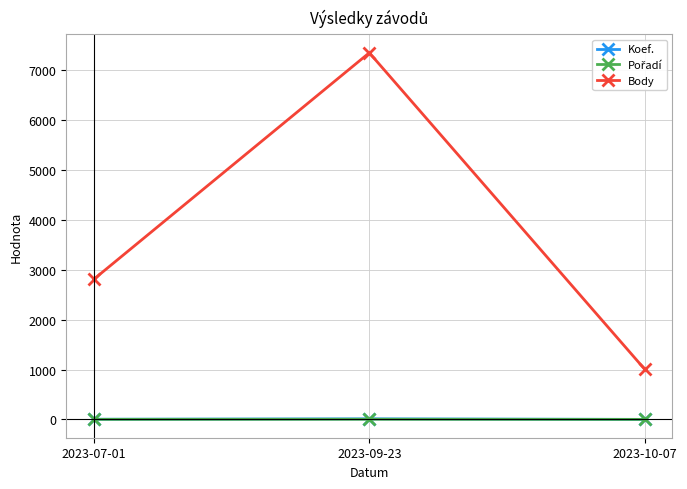

Which series changed the most between 2023-07-01 and 2023-10-07?

Body